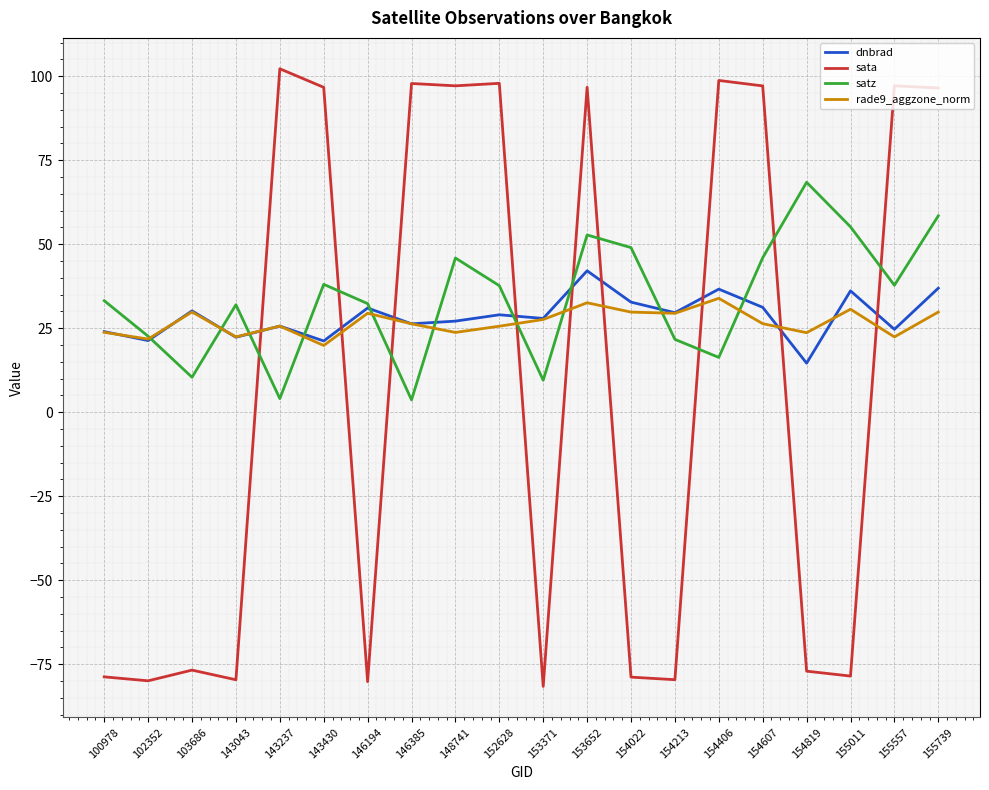

What is the maximum value shown in the chart?

102.2